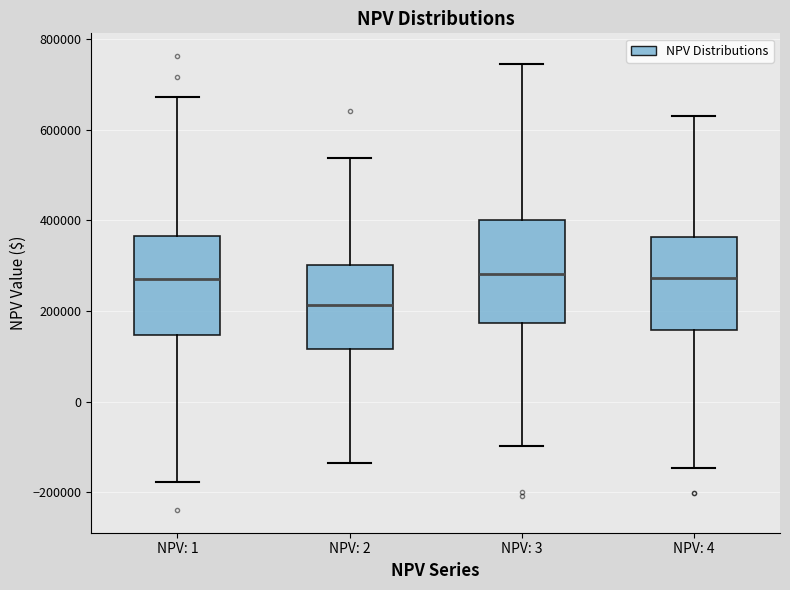

Reading left to right, read every box against the y-axis: the position of its median line, the range the box covers, and the ends of its whiskers. The values are not printed on the chart, so give them approximately, as read against the axis.

NPV: 1: median 280000, box 140000 to 360000, whiskers -180000 to 680000
NPV: 2: median 220000, box 120000 to 300000, whiskers -140000 to 540000
NPV: 3: median 280000, box 180000 to 400000, whiskers -100000 to 740000
NPV: 4: median 280000, box 160000 to 360000, whiskers -140000 to 620000